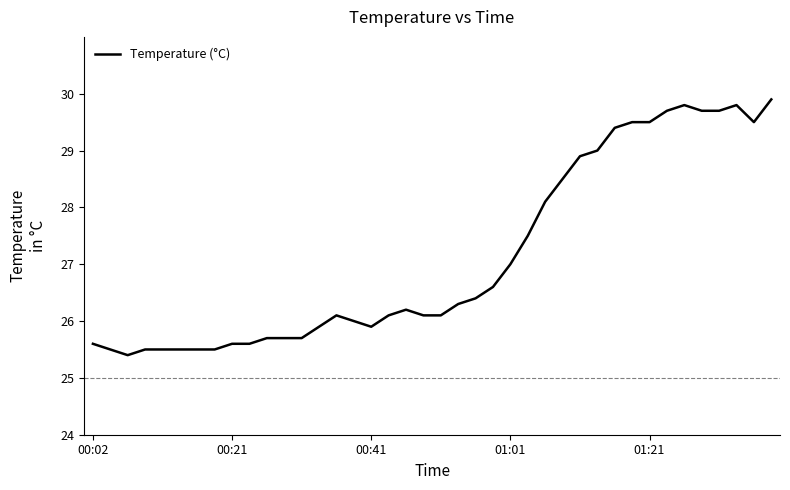

Does the chart have visible grid lines?

No